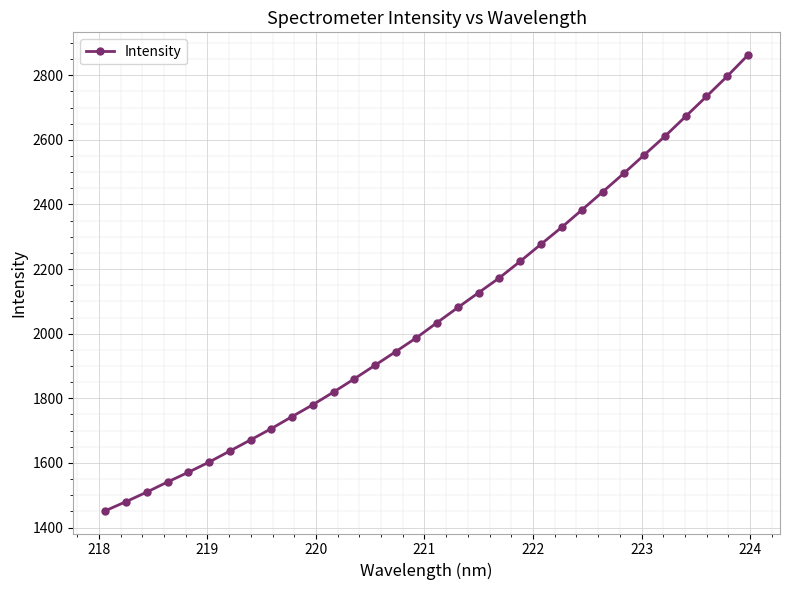

How many series are shown in this chart?

1